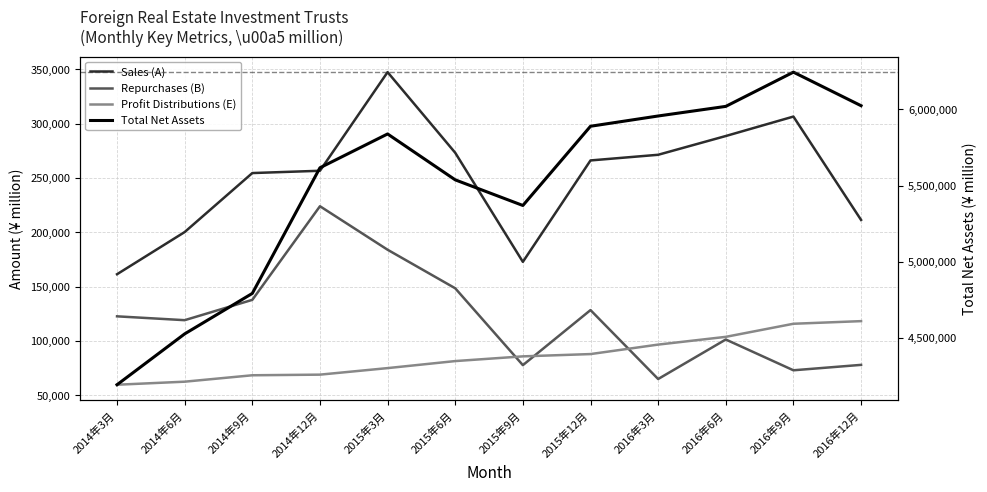

What is the sum of the Profit Distributions (E) values at 2015年9月 and 2015年3月?

161172